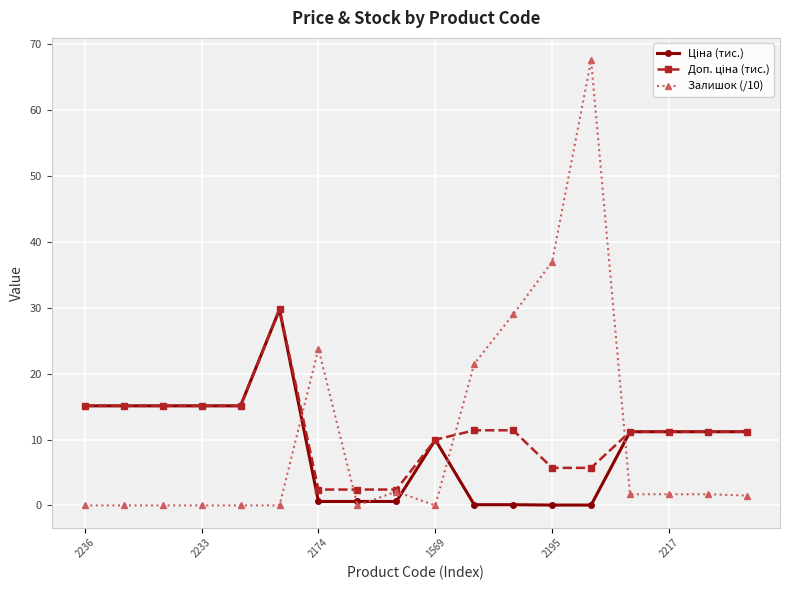

Which series has the widest spread of values?

Залишок (/10)